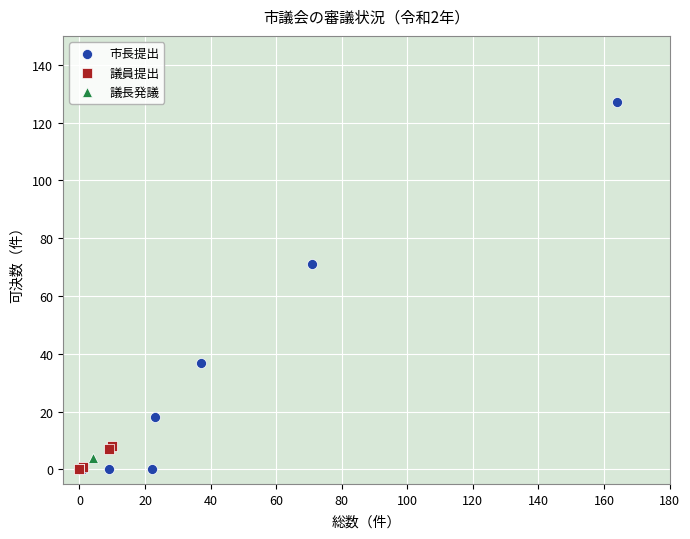

What are all the series names shown in the legend?

市長提出, 議員提出, 議長発議